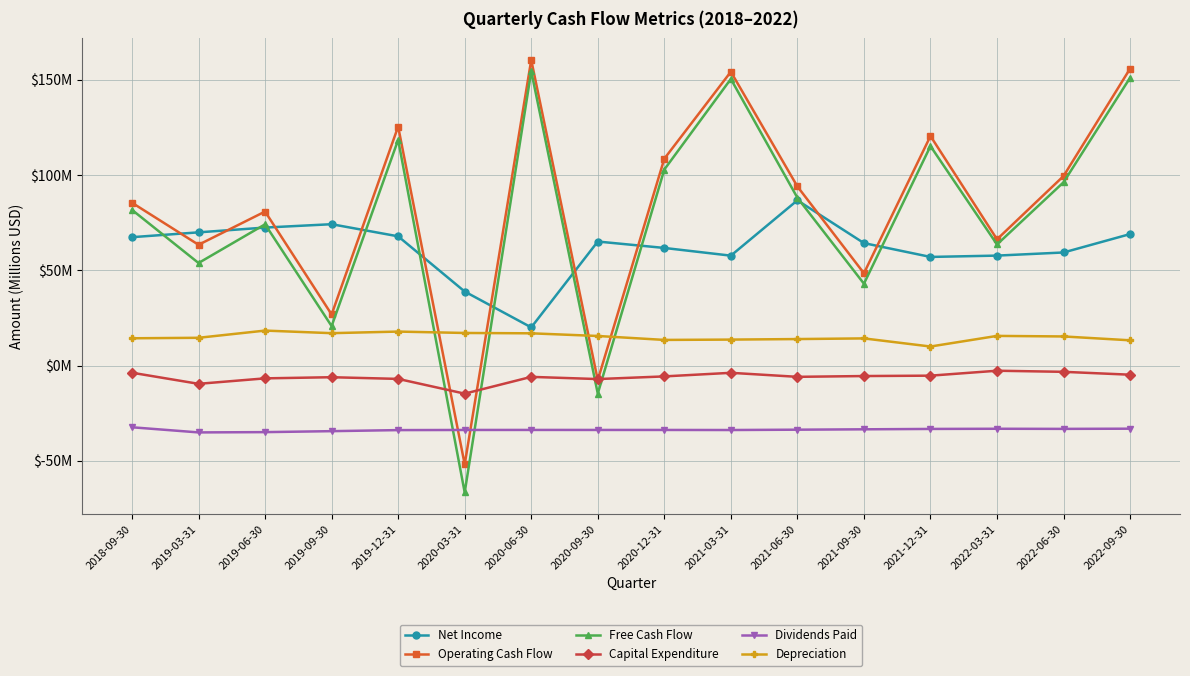

What is the label of the 15th point from the right?

2019-03-31